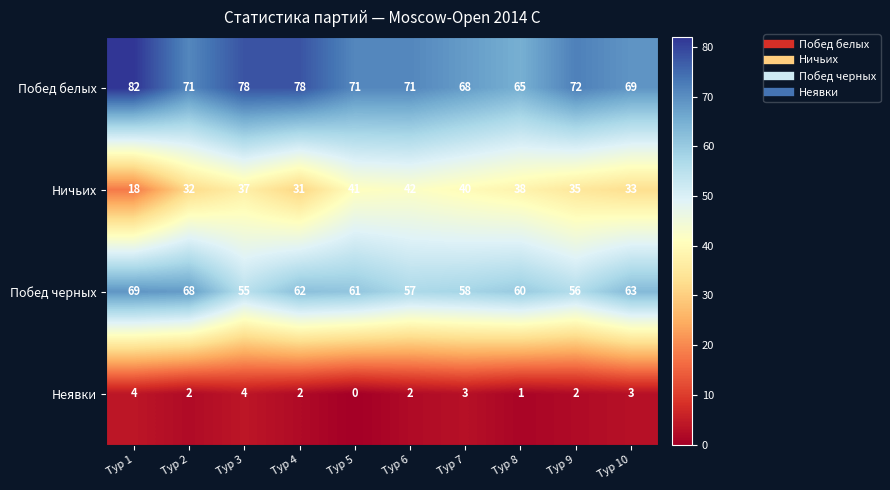

At which category does the chart reach its peak across all series?

Тур 1